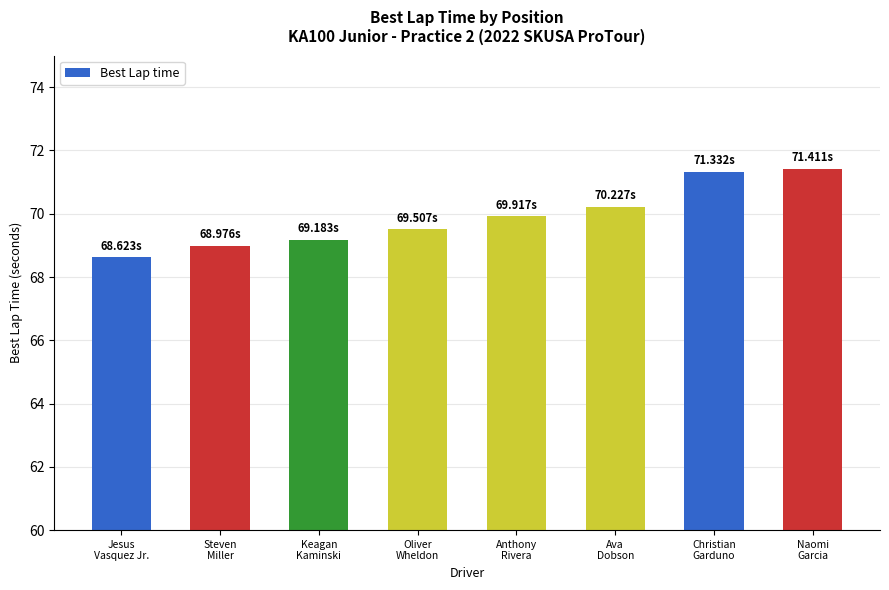

What is the difference between the maximum and minimum values?

2.8